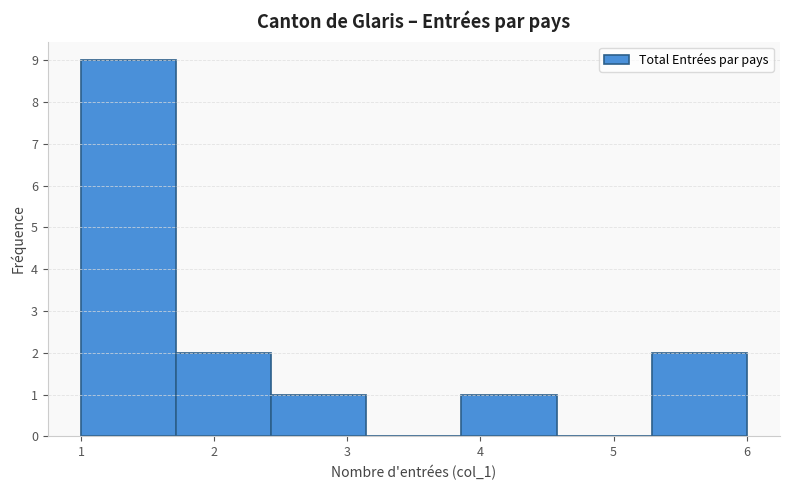

How tall is the bar that spans 1.0 to 1.7 on the x-axis? Neither the bar edges nor the heights are printed on the chart, so give them approximately, as read against the axes.

9